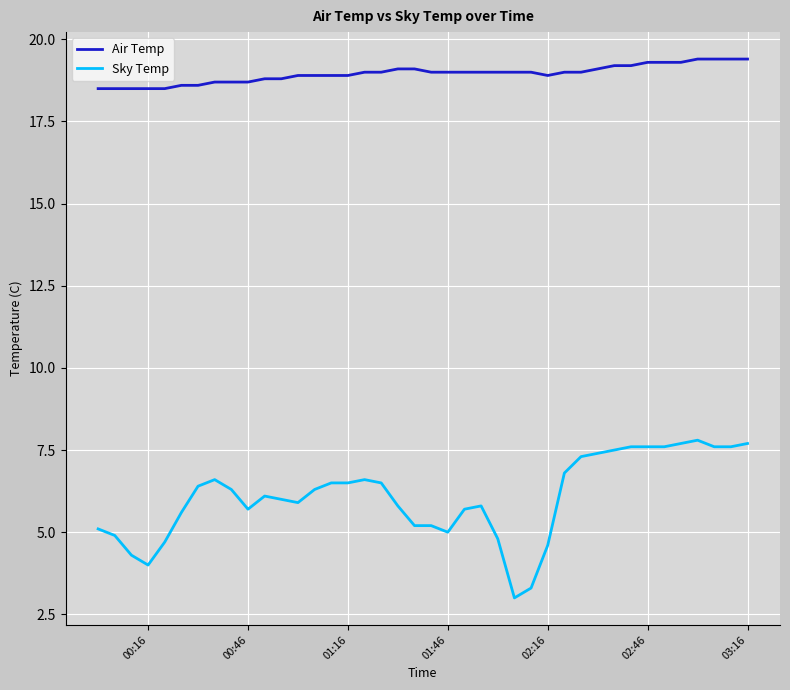

Reading left to right, transcribe all the data shown in this chart.

Air Temp: 18.5	18.5	18.5	18.5	18.5	18.6	18.6	18.7	18.7	18.7	18.8	18.8	18.9	18.9	18.9	18.9	19.0	19.0	19.1	19.1	19.0	19.0	19.0	19.0	19.0	19.0	19.0	18.9	19.0	19.0	19.1	19.2	19.2	19.3	19.3	19.3	19.4	19.4	19.4	19.4
Sky Temp: 5.1	4.9	4.3	4.0	4.7	5.6	6.4	6.6	6.3	5.7	6.1	6.0	5.9	6.3	6.5	6.5	6.6	6.5	5.8	5.2	5.2	5.0	5.7	5.8	4.8	3.0	3.3	4.6	6.8	7.3	7.4	7.5	7.6	7.6	7.6	7.7	7.8	7.6	7.6	7.7